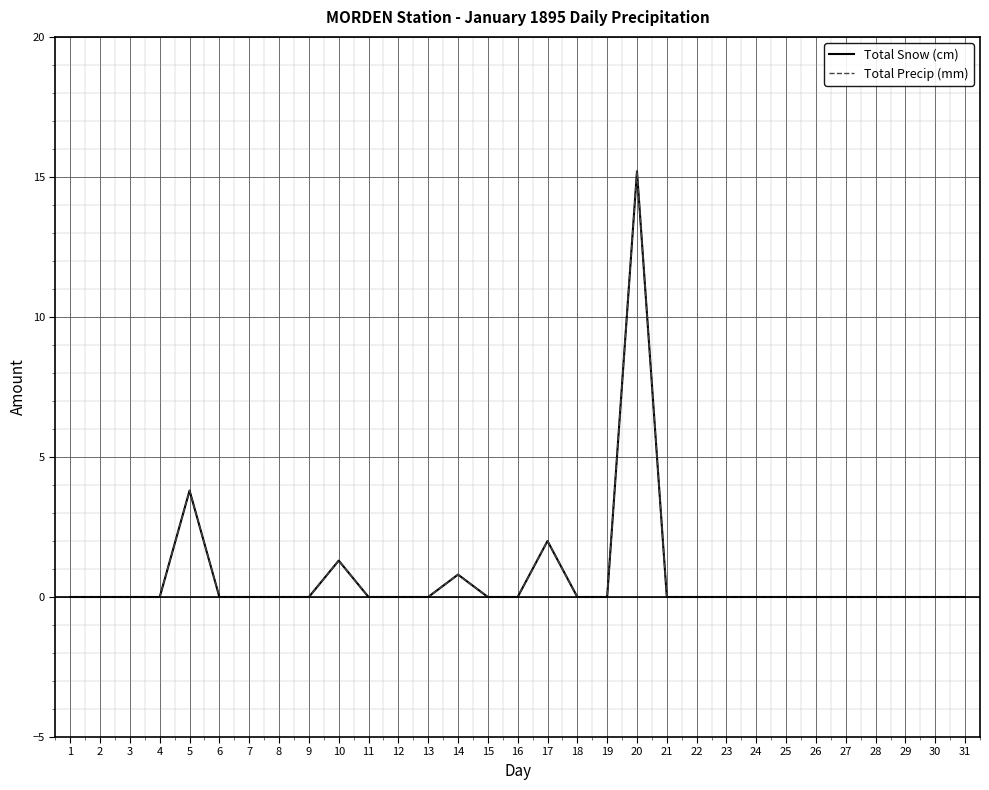

True or false: Total Snow (cm) has a value of -8.4 at 18.

False